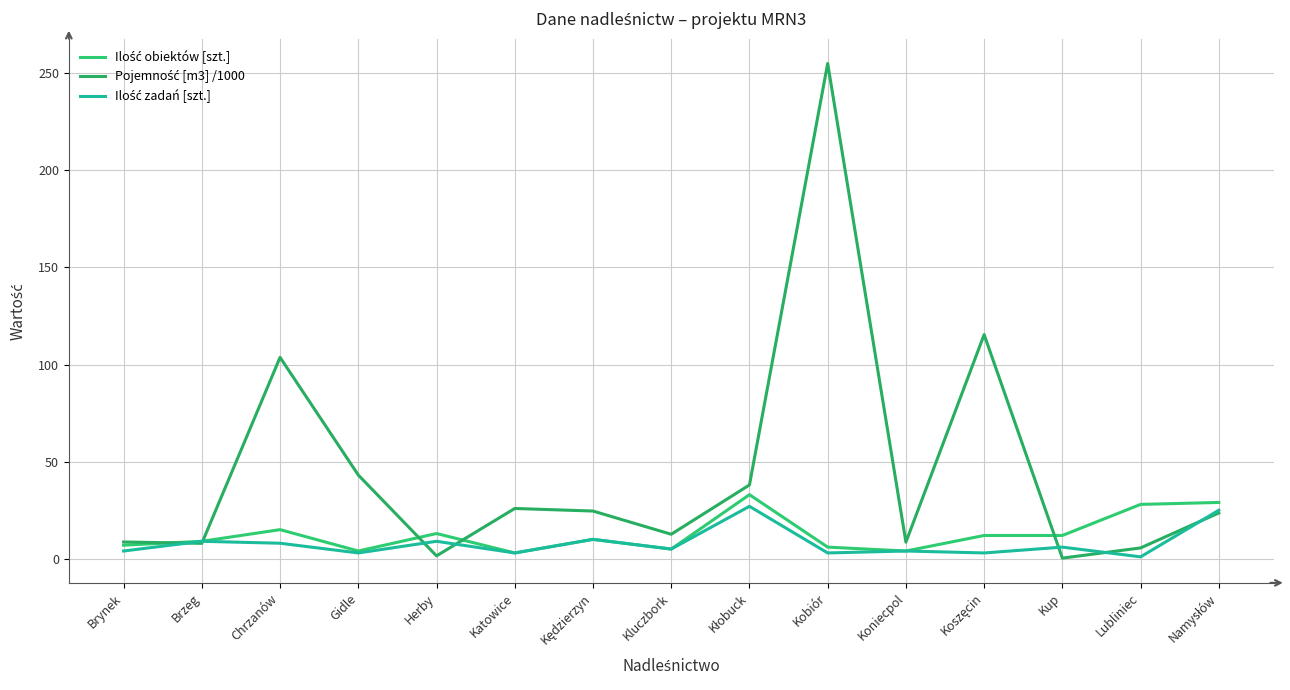

What is the difference between the highest and lowest values at Kobiór?

252.0